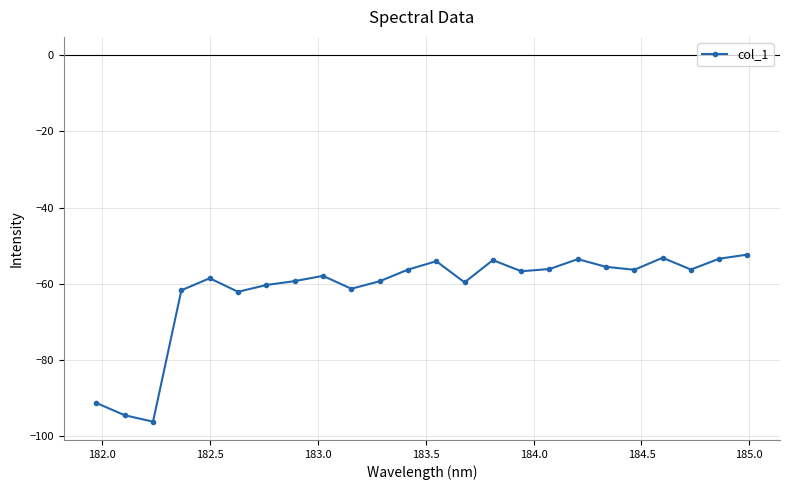

What is the difference between the maximum and minimum values?

43.8